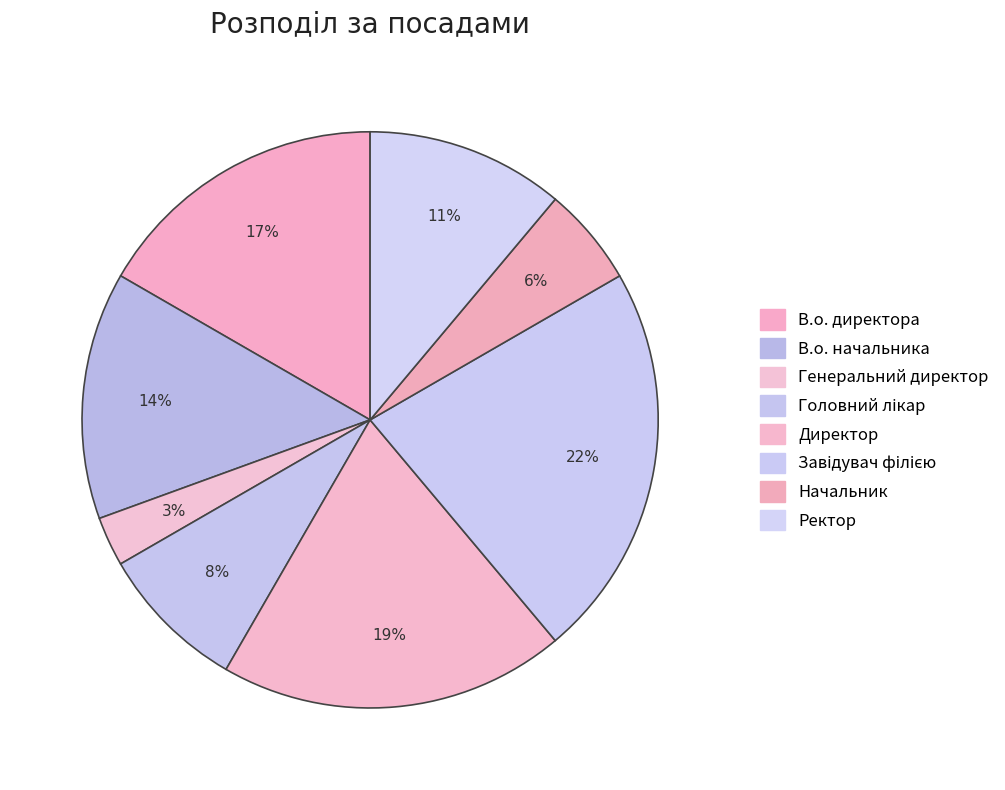

To the nearest percent, what is the average slice percentage?

12%